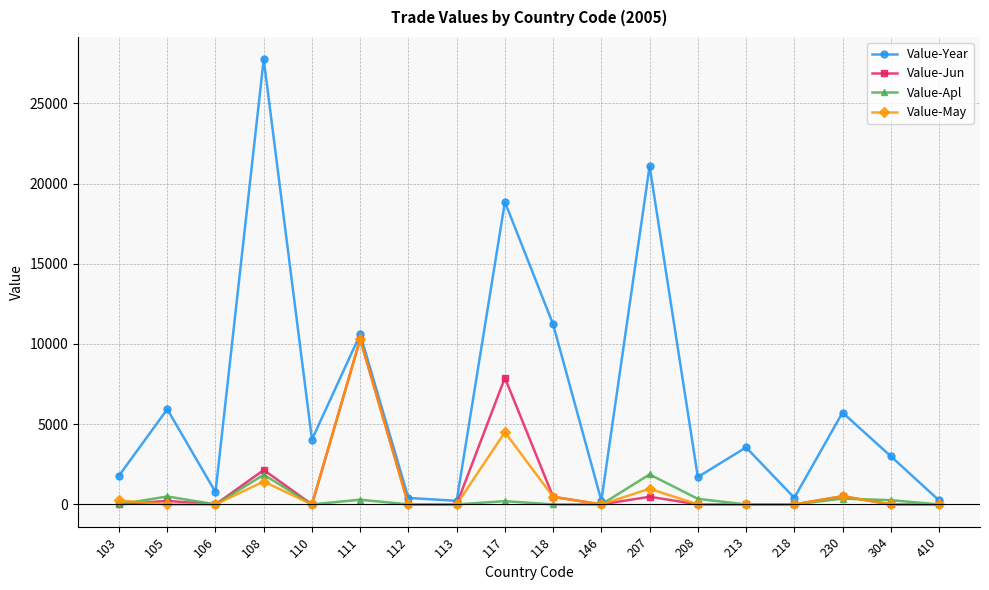

Which series changed the most between 110 and 146?

Value-Year